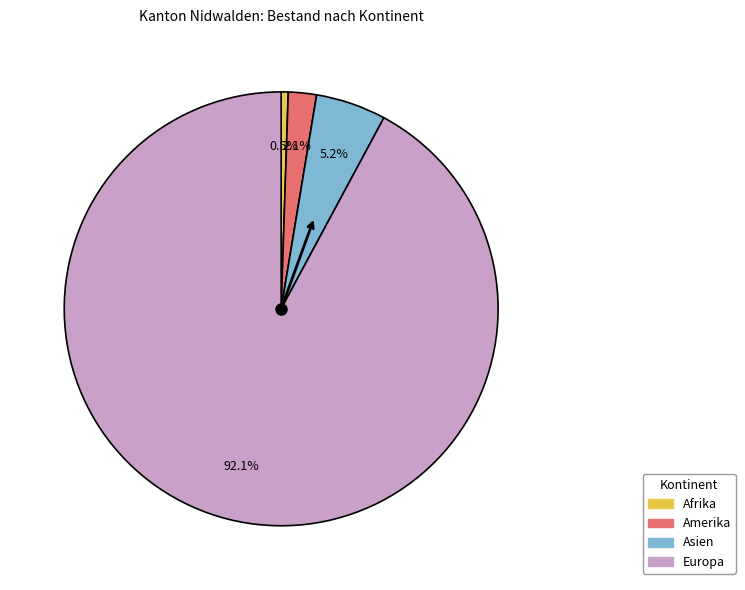

Is there any slice that represents more than half of the pie?

Yes